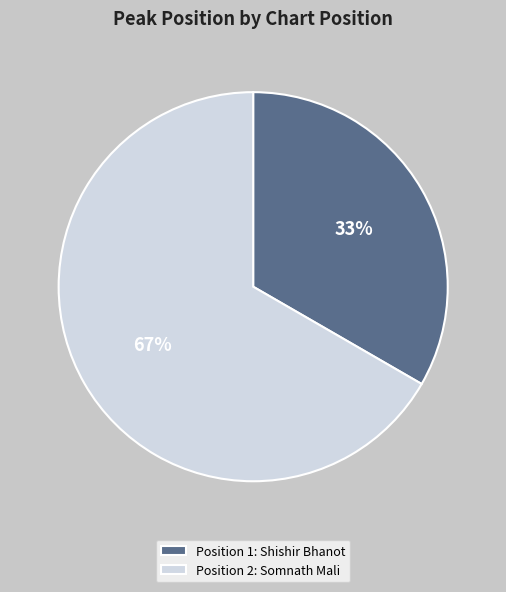

What is the largest slice in the pie chart?

Position 2: Somnath Mali